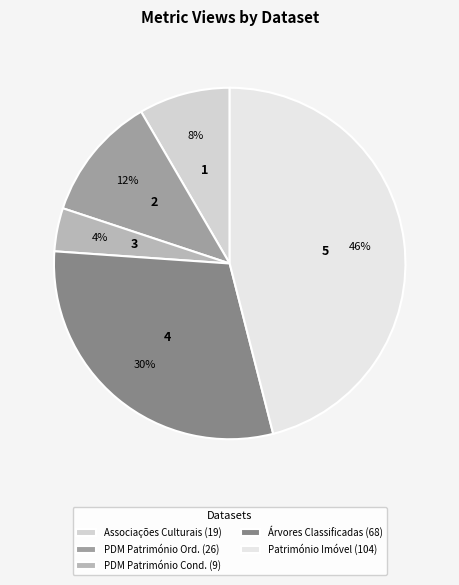

Count the number of slices in the pie.

5